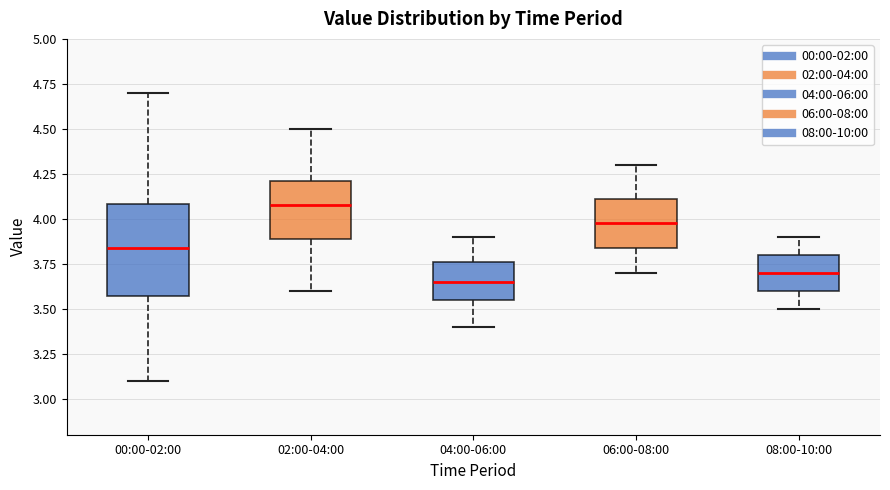

Reading left to right, transcribe this box plot: for each box, give where its median line is, the range the box spans, and where its two whiskers end, as read against the y-axis. The values are not printed on the chart, so give them approximately, as read against the axis.

00:00-02:00: median 3.85, box 3.55 to 4.10, whiskers 3.10 to 4.70
02:00-04:00: median 4.10, box 3.90 to 4.20, whiskers 3.60 to 4.50
04:00-06:00: median 3.65, box 3.55 to 3.75, whiskers 3.40 to 3.90
06:00-08:00: median 4.00, box 3.85 to 4.10, whiskers 3.70 to 4.30
08:00-10:00: median 3.70, box 3.60 to 3.80, whiskers 3.50 to 3.90